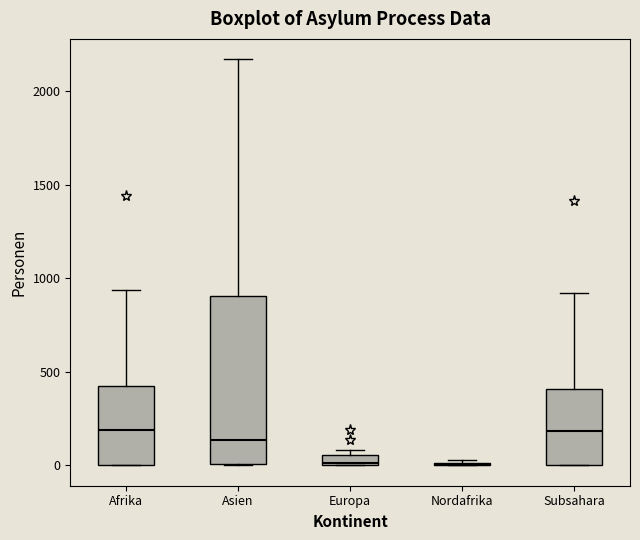

Comparing the boxes themselves (not the whiskers), which one is the tallest?

Asien